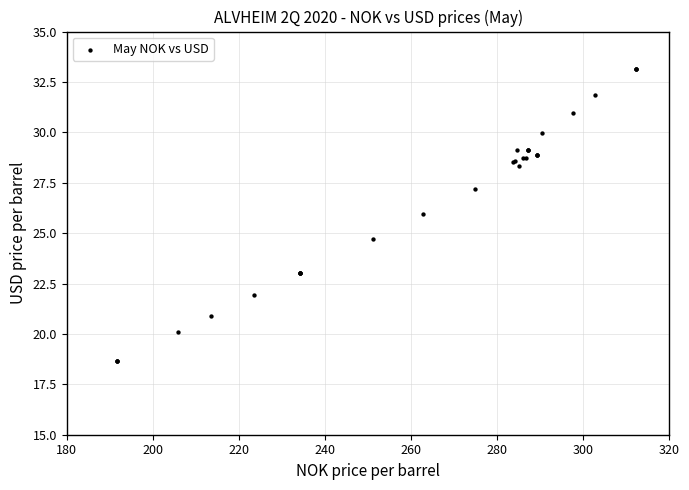

What Y value in the scatter plot is closest to 25?

24.7